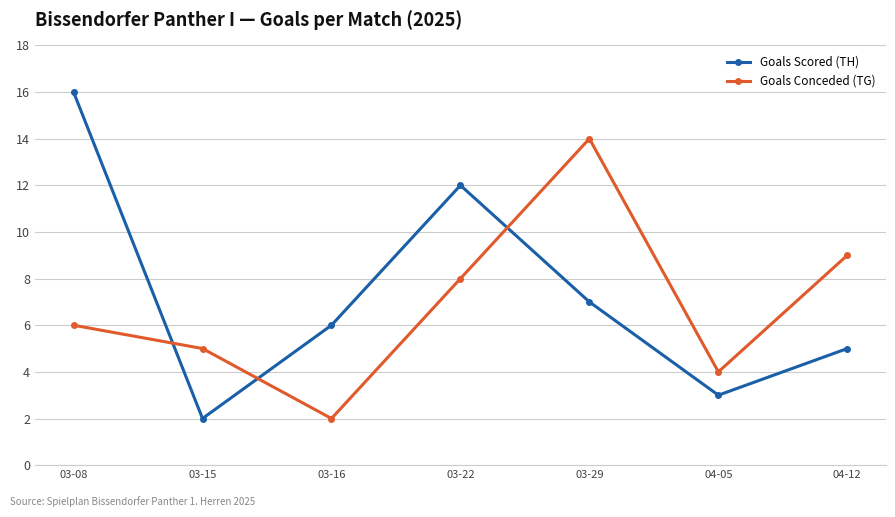

What is the sum of the Goals Conceded (TG) values at 03-22 and 03-15?

13